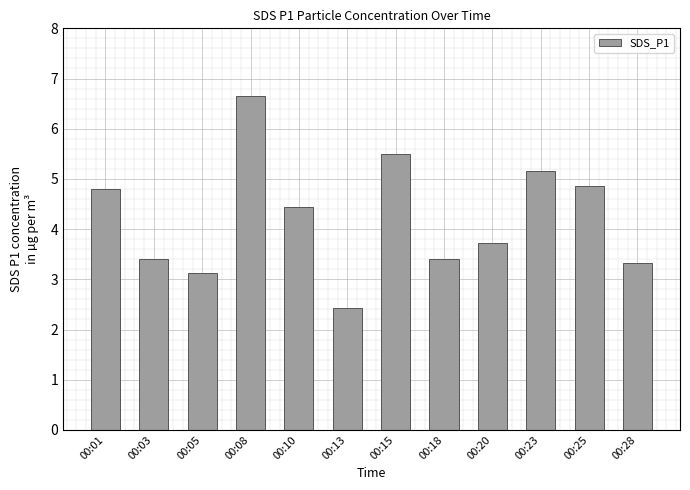

The chart shows a value of 8.4 at 00:15. True or false?

False